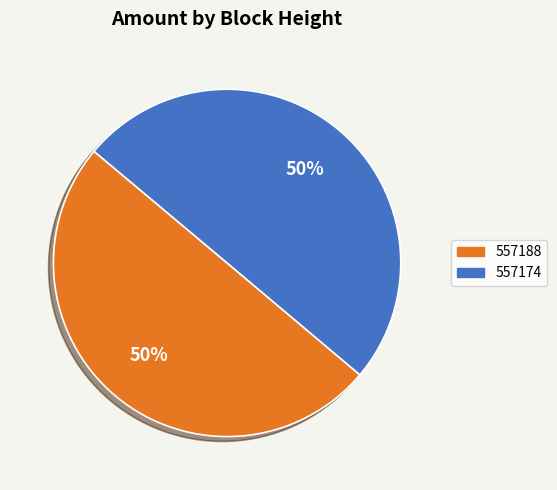

Is the sum of 557188 and 557174 greater than half?

Yes